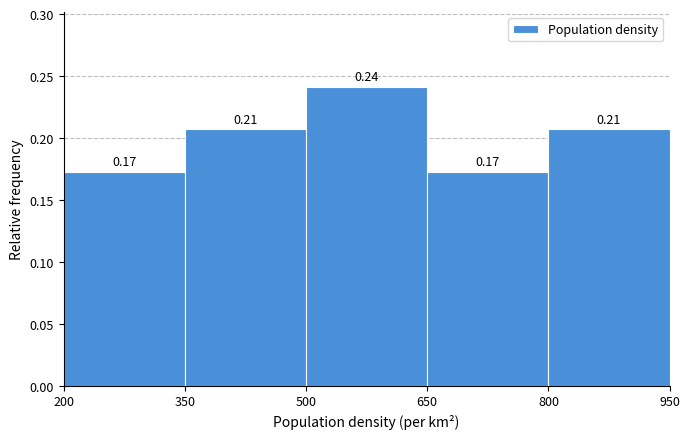

Over which range of the x-axis is the bar tallest?

500 to 650